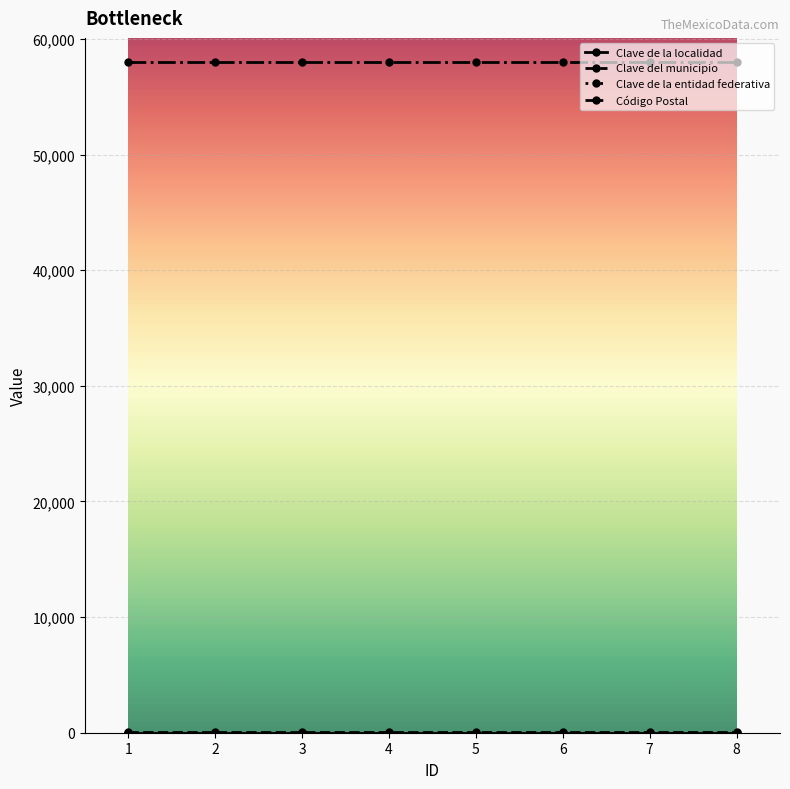

Which series has the largest total across all categories?

Código Postal